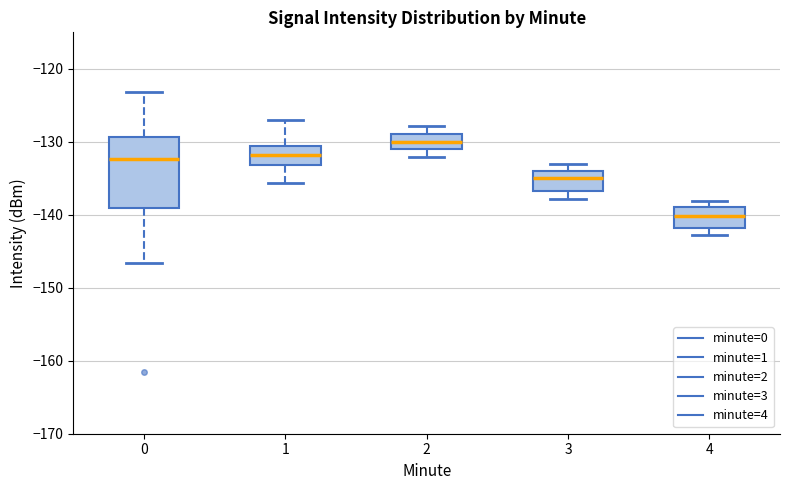

Reading left to right, read every box against the y-axis: the position of its median line, the range the box covers, and the ends of its whiskers. The values are not printed on the chart, so give them approximately, as read against the axis.

0: median -132, box -139 to -129, whiskers -147 to -123
1: median -132, box -133 to -131, whiskers -136 to -127
2: median -130, box -131 to -129, whiskers -132 to -128
3: median -135, box -137 to -134, whiskers -138 to -133
4: median -140, box -142 to -139, whiskers -143 to -138